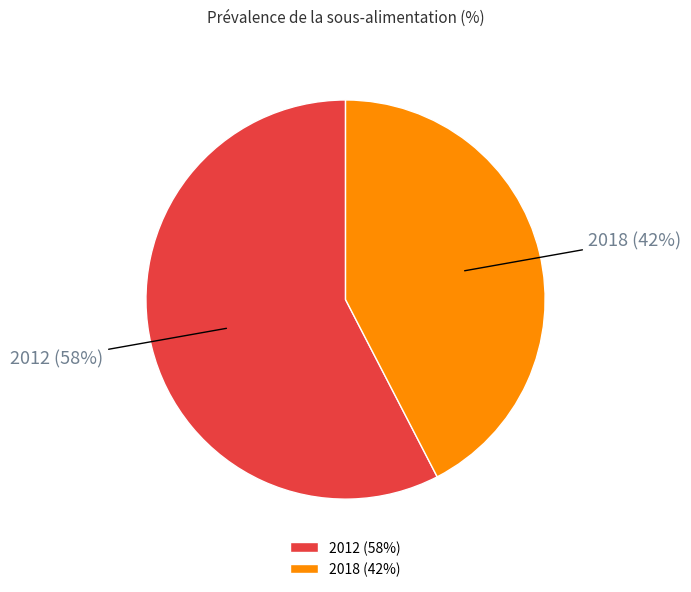

Is the sum of 2018 and 2012 greater than half?

Yes